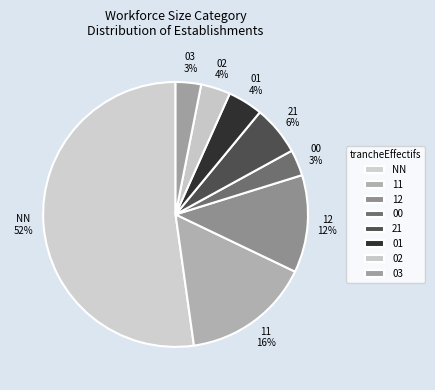

Is NN the majority of the pie?

Yes